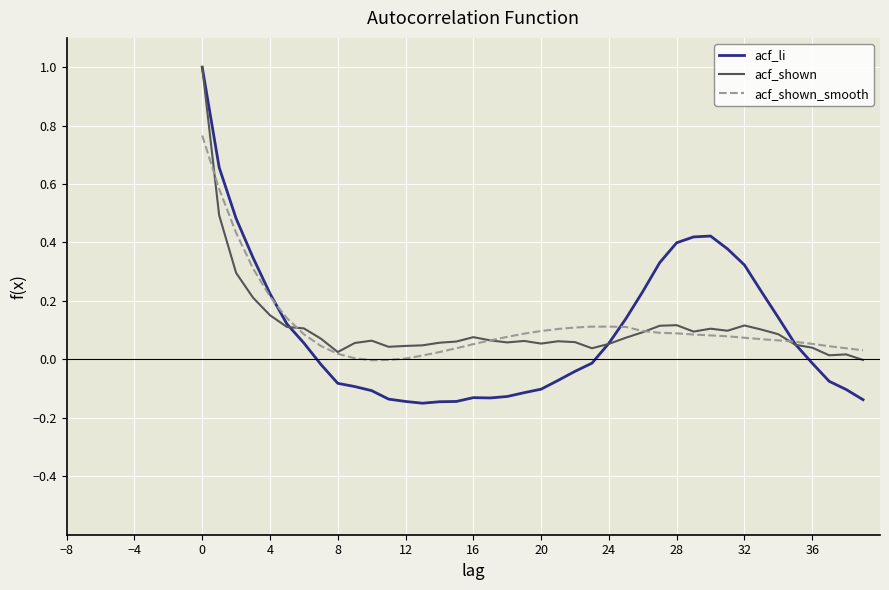

Which series has the widest spread of values?

acf_li